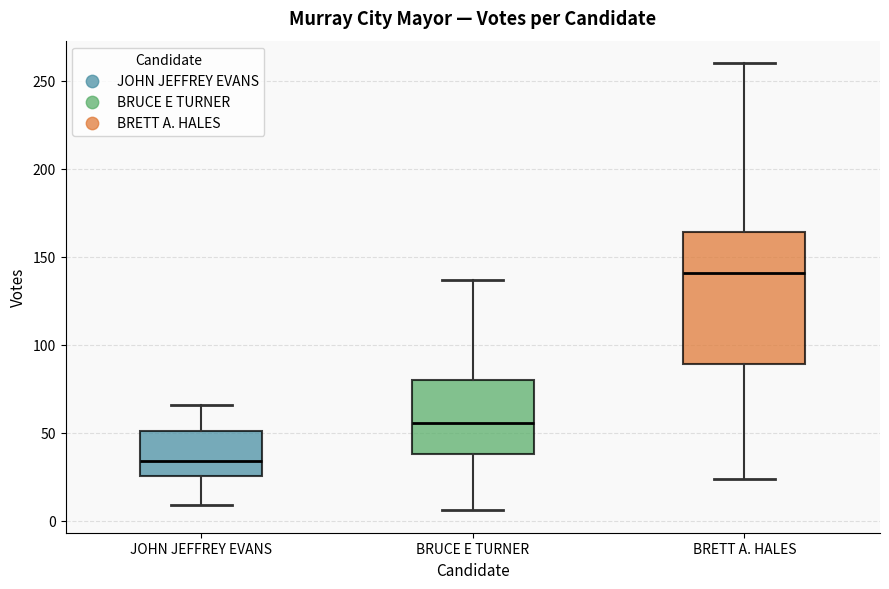

Which box has the highest median line?

BRETT A. HALES